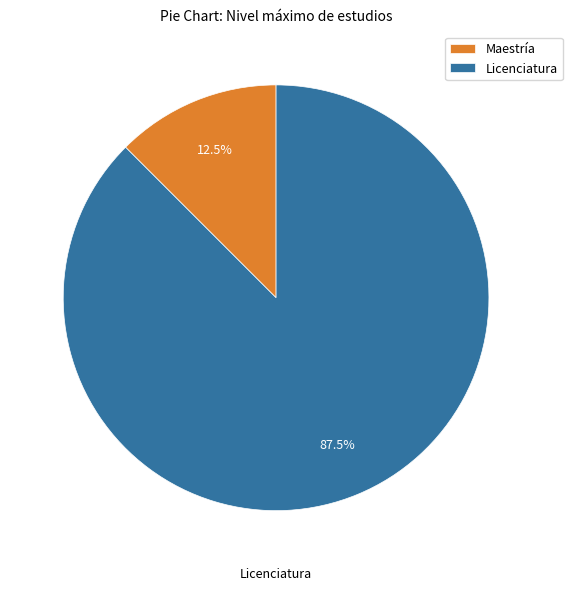

Rank the categories by value from highest to lowest.

Licenciatura, Maestría